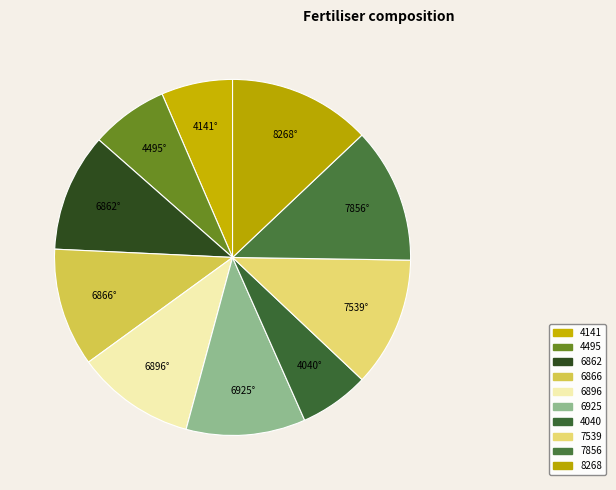

The 4040 slice represents 6% of the pie. True or false?

True